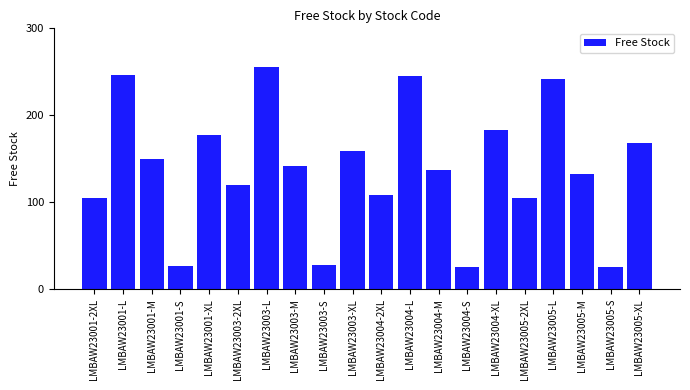

What is the difference between the values at LMBAW23005-XL and LMBAW23001-S?

141